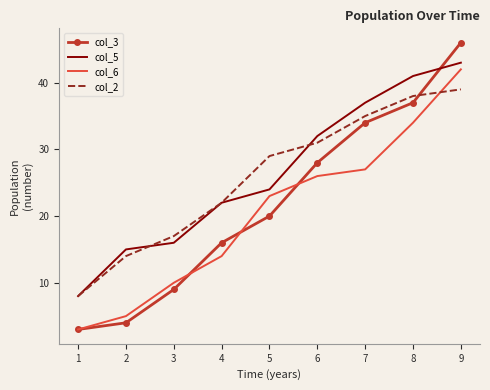

Read the col_3 value at 7, to the nearest 10.

30